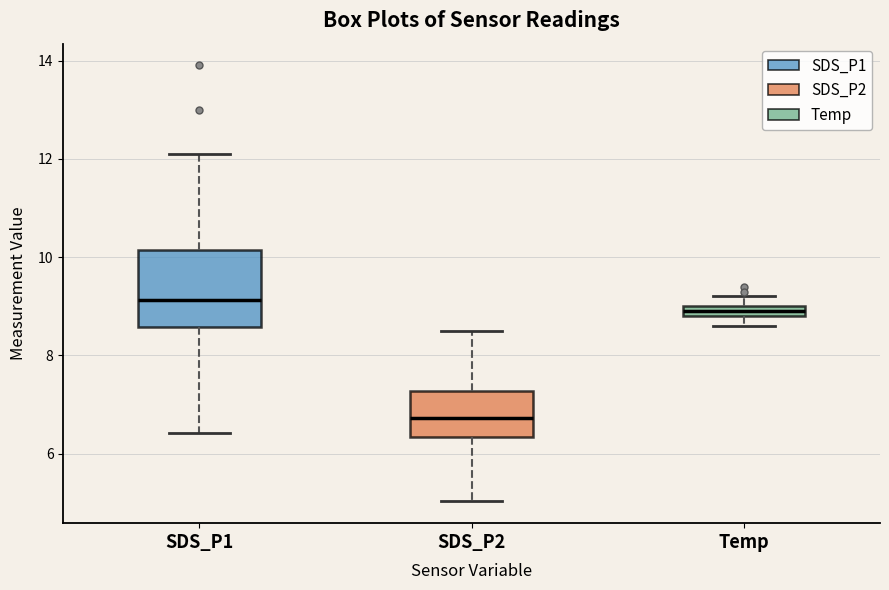

Which box has the lowest median line?

SDS_P2